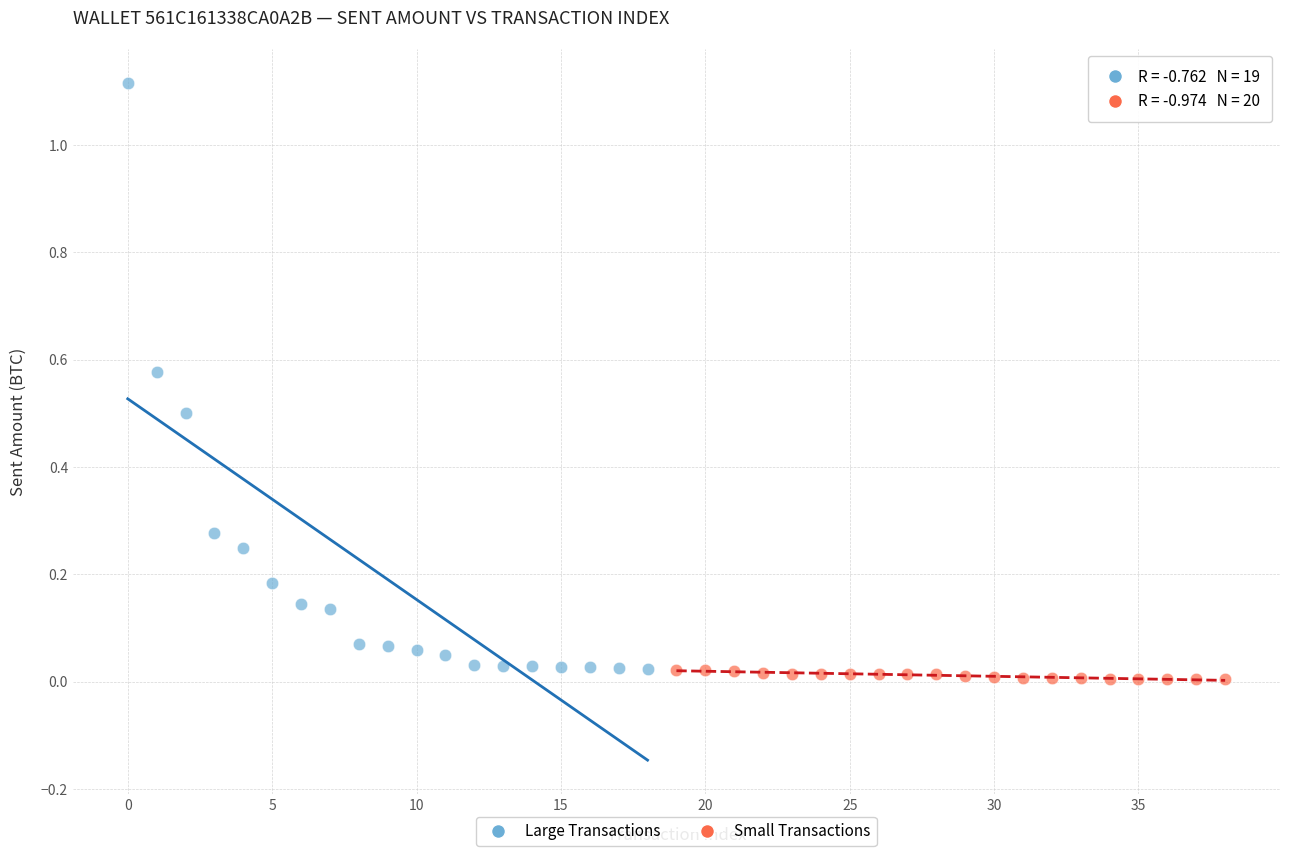

Which series reaches the maximum Y coordinate?

Large Transactions